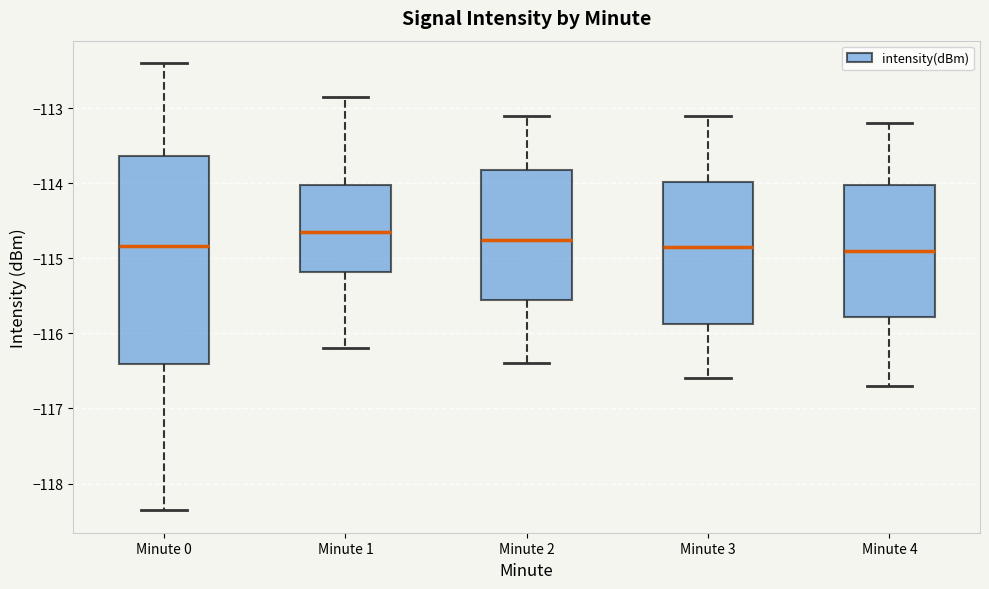

Reading left to right, read every box against the y-axis: the position of its median line, the range the box covers, and the ends of its whiskers. The values are not printed on the chart, so give them approximately, as read against the axis.

Minute 0: median -114.8, box -116.4 to -113.6, whiskers -118.4 to -112.4
Minute 1: median -114.6, box -115.2 to -114.0, whiskers -116.2 to -112.9
Minute 2: median -114.7, box -115.5 to -113.8, whiskers -116.4 to -113.1
Minute 3: median -114.8, box -115.9 to -114.0, whiskers -116.6 to -113.1
Minute 4: median -114.9, box -115.8 to -114.0, whiskers -116.7 to -113.2